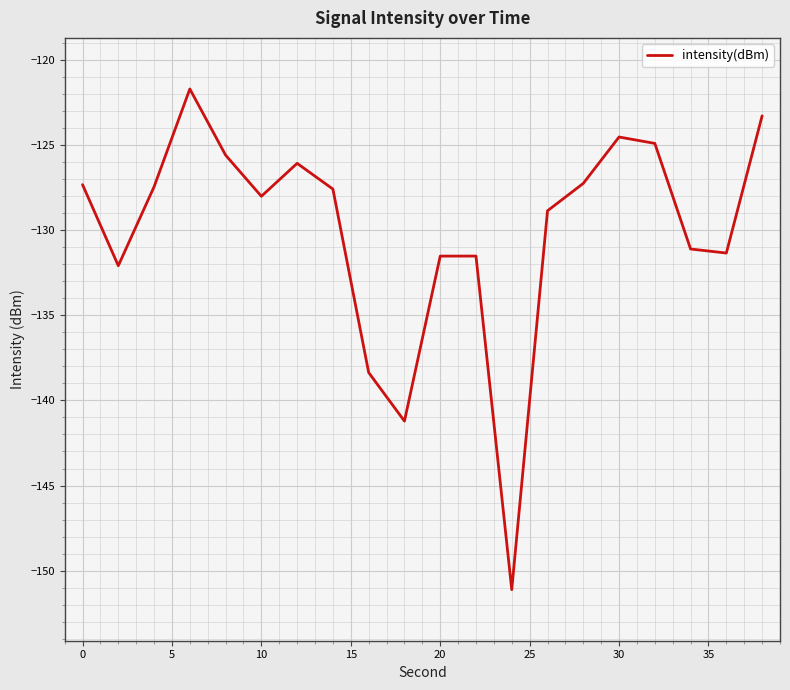

What is the minimum value shown in the chart?

-151.1